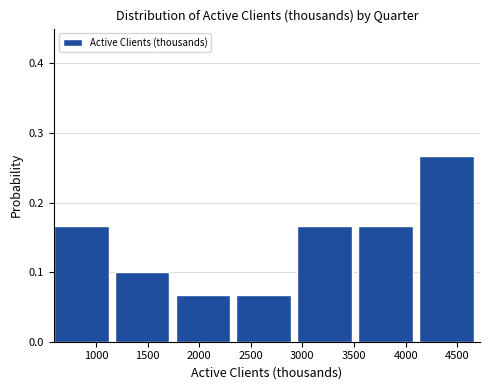

Reading left to right, transcribe this chart: for each bar, give the range it covers on the x-axis and its height. Neither the bar edges nor the heights are printed on the chart, so give them approximately, as read against the axes.

600 to 1200: 0.17
1200 to 1750: 0.10
1750 to 2350: 0.07
2350 to 2950: 0.07
2950 to 3550: 0.17
3550 to 4150: 0.17
4150 to 4700: 0.27